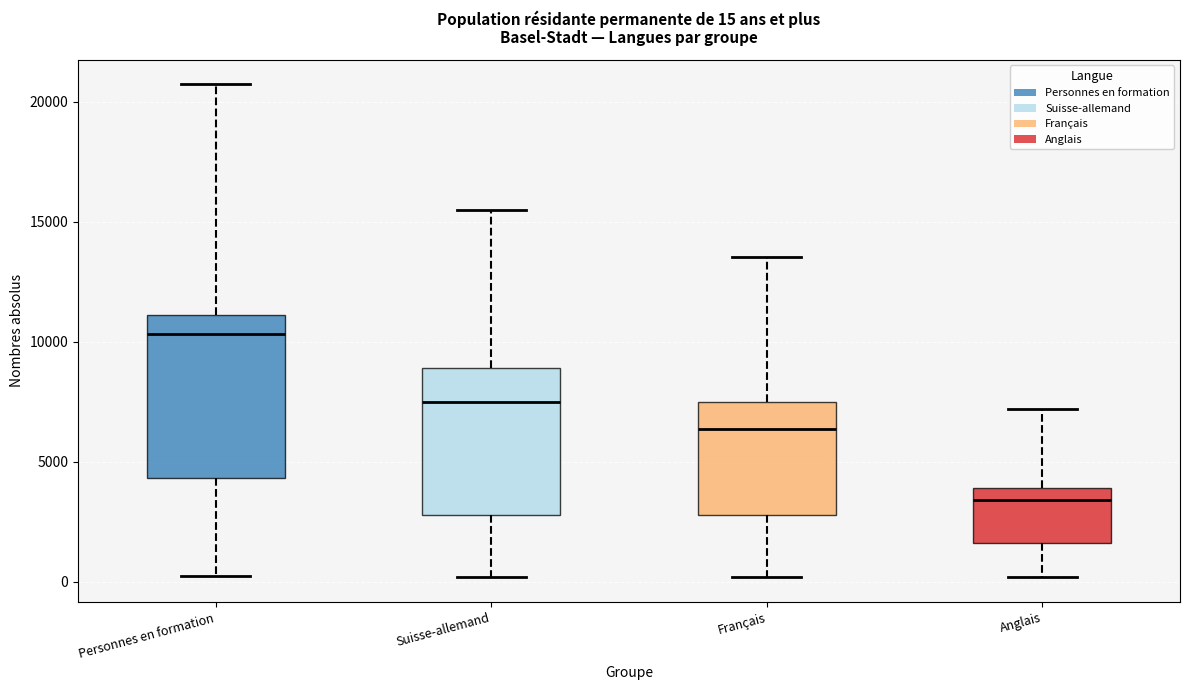

Which box is the tallest, from its lower edge to its upper edge?

Personnes en formation